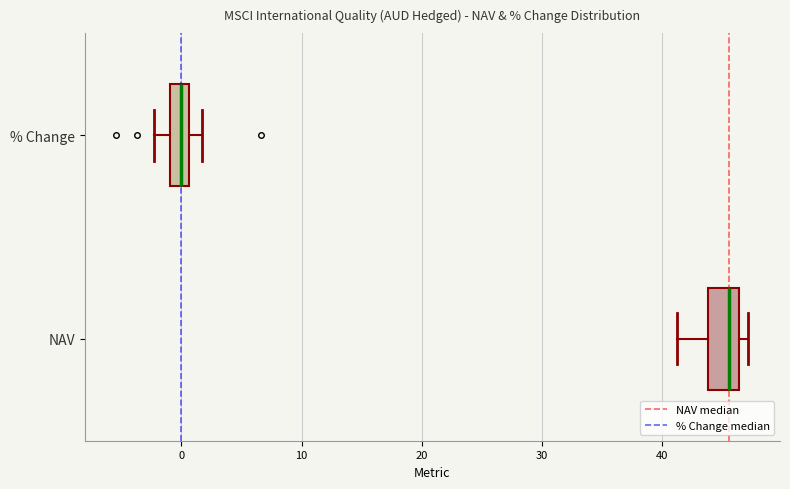

Where is the right edge of the box for NAV on the x-axis? The values are not printed on the chart, so give them approximately, as read against the axis.

46